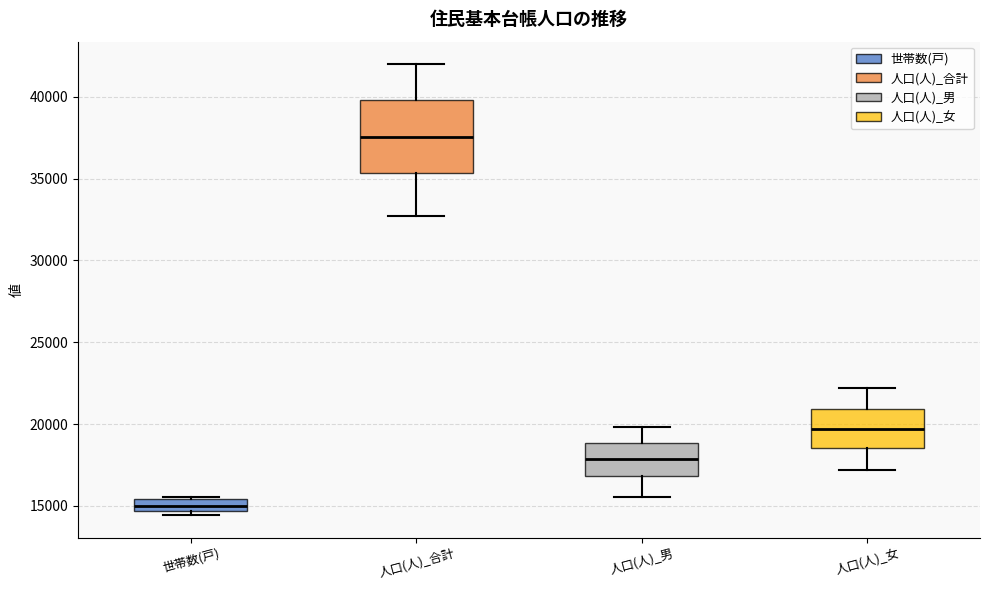

Where is the lower edge of the box for 世帯数(戸) on the y-axis? The values are not printed on the chart, so give them approximately, as read against the axis.

14500